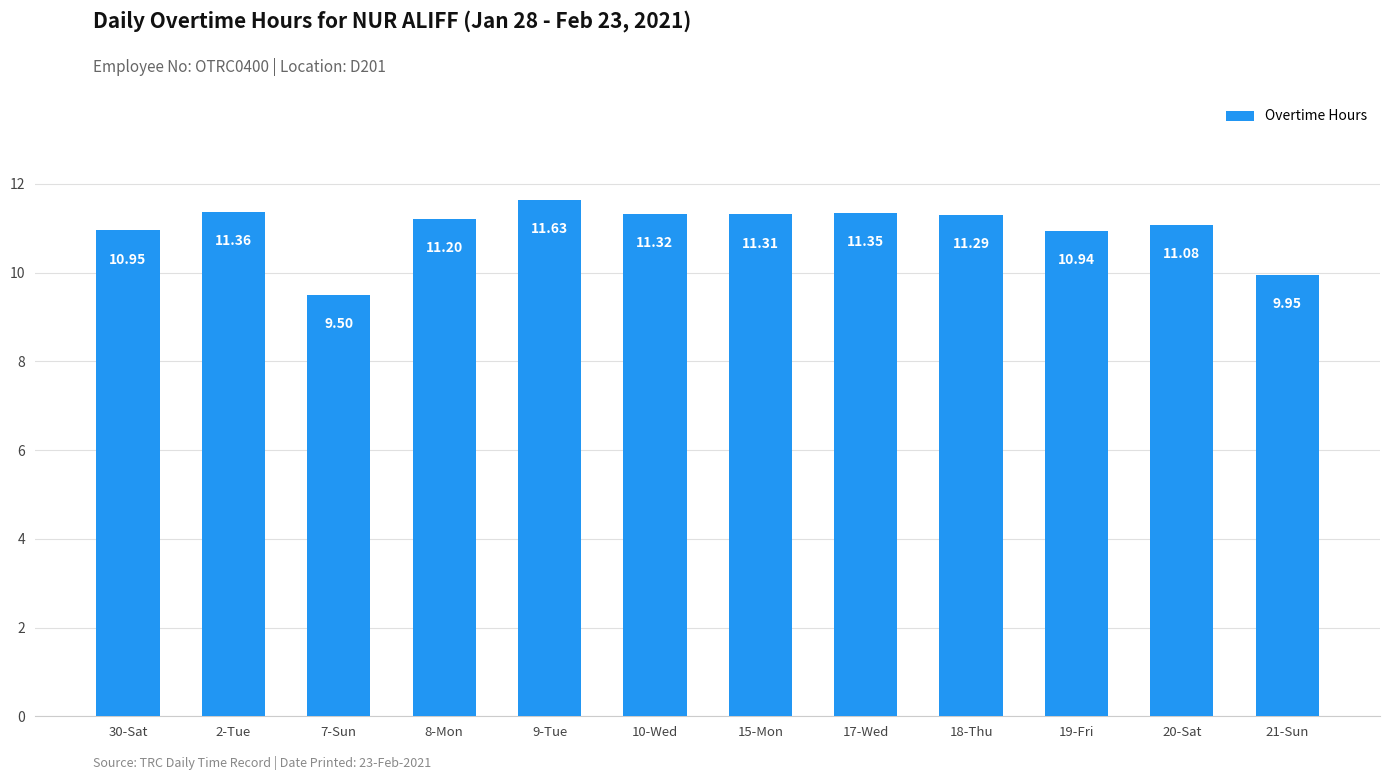

Where is the data nearest to the value 10?

21-Sun